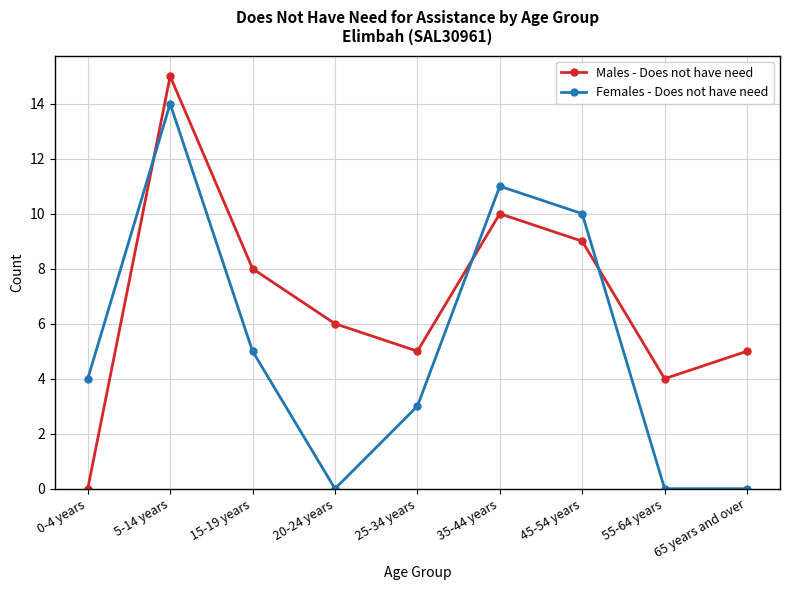

At 65 years and over, list the series in order from largest to smallest.

Males - Does not have need, Females - Does not have need